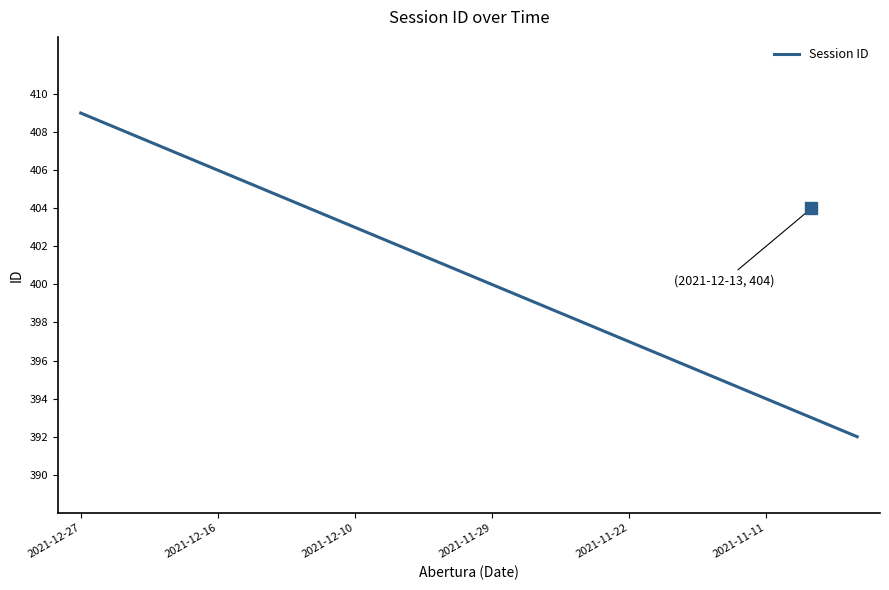

How many lines are shown in the chart?

1